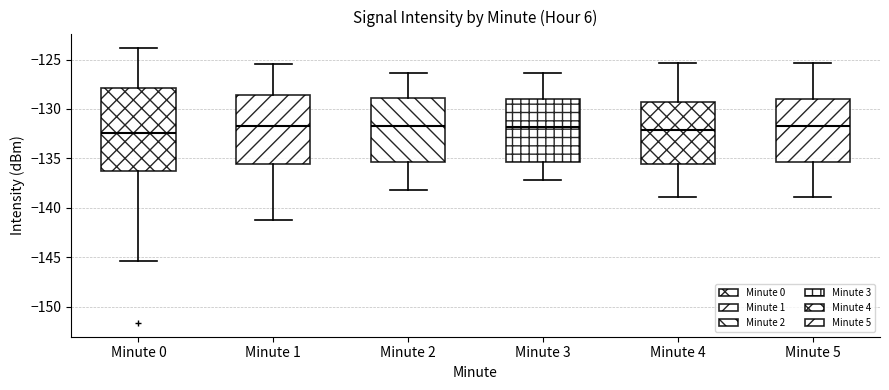

Reading left to right, read every box against the y-axis: the position of its median line, the range the box covers, and the ends of its whiskers. The values are not printed on the chart, so give them approximately, as read against the axis.

Minute 0: median -132.5, box -136.5 to -128.0, whiskers -145.5 to -124.0
Minute 1: median -131.5, box -135.5 to -128.5, whiskers -141.0 to -125.5
Minute 2: median -131.5, box -135.5 to -129.0, whiskers -138.0 to -126.5
Minute 3: median -132.0, box -135.5 to -129.0, whiskers -137.0 to -126.5
Minute 4: median -132.0, box -135.5 to -129.5, whiskers -139.0 to -125.5
Minute 5: median -131.5, box -135.5 to -129.0, whiskers -139.0 to -125.5